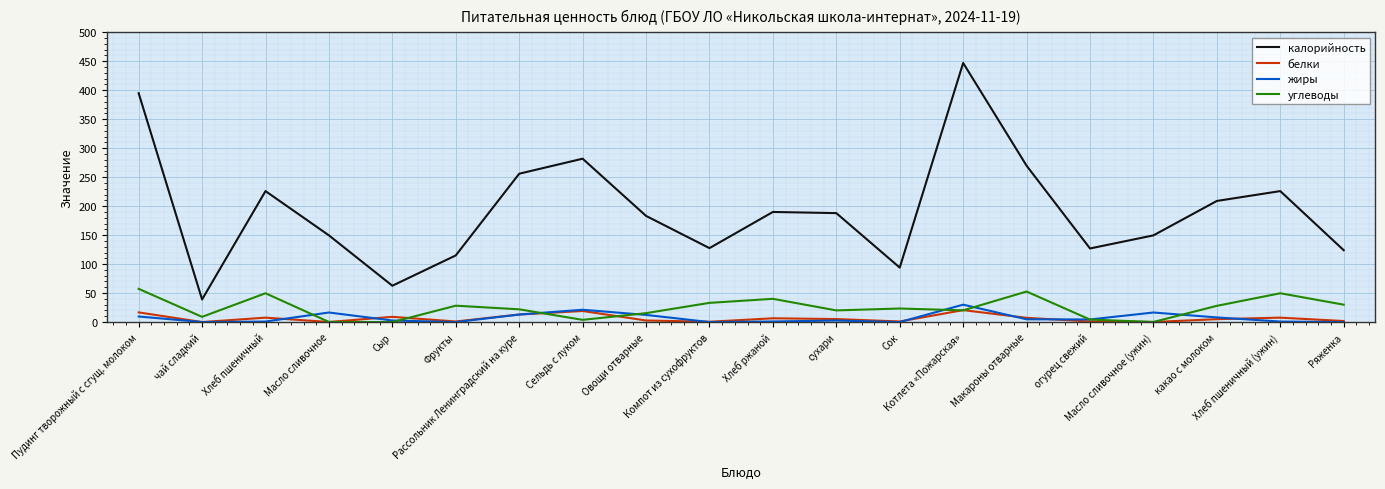

True or false: жиры has more than 1 points higher than both neighbors.

True